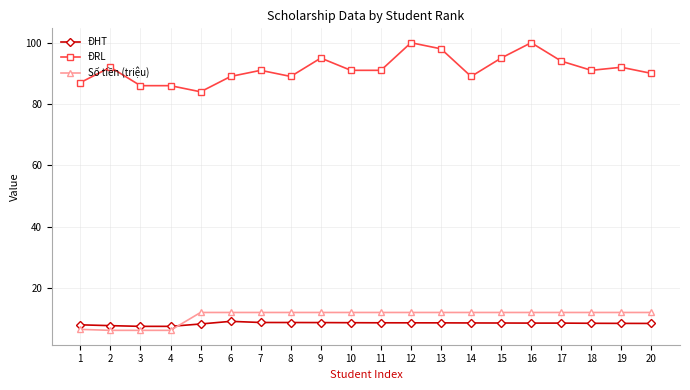

What is the value of the ĐHT point at the 15th from the left?

8.6